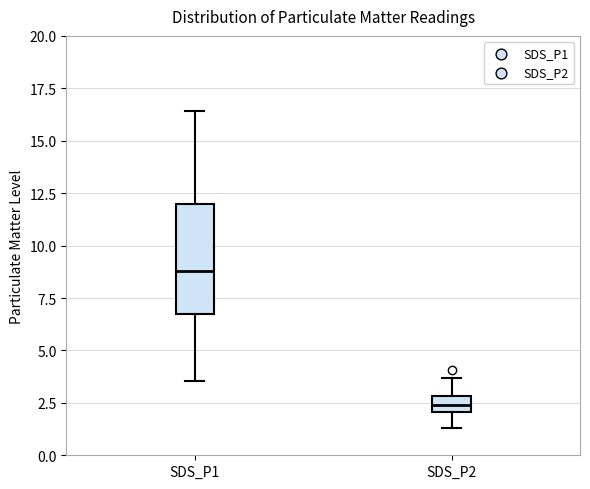

Comparing the boxes themselves (not the whiskers), which one is the tallest?

SDS_P1